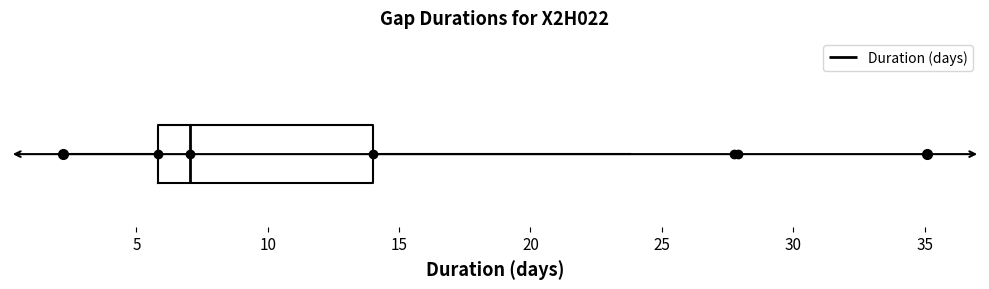

Transcribe this box plot: give where the median line is, the range the box spans, and where the two whiskers end, as read against the x-axis. The values are not printed on the chart, so give them approximately, as read against the axis.

median 7, box 6 to 14, whiskers 2 to 24